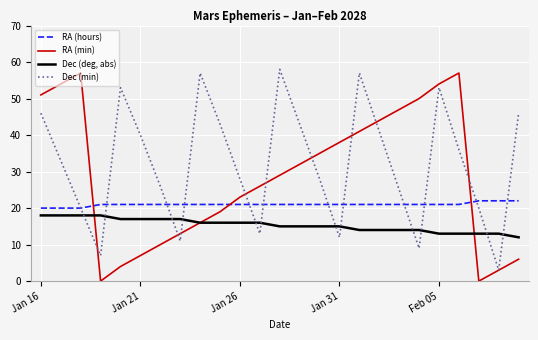

Which series has the widest spread of values?

RA (min)